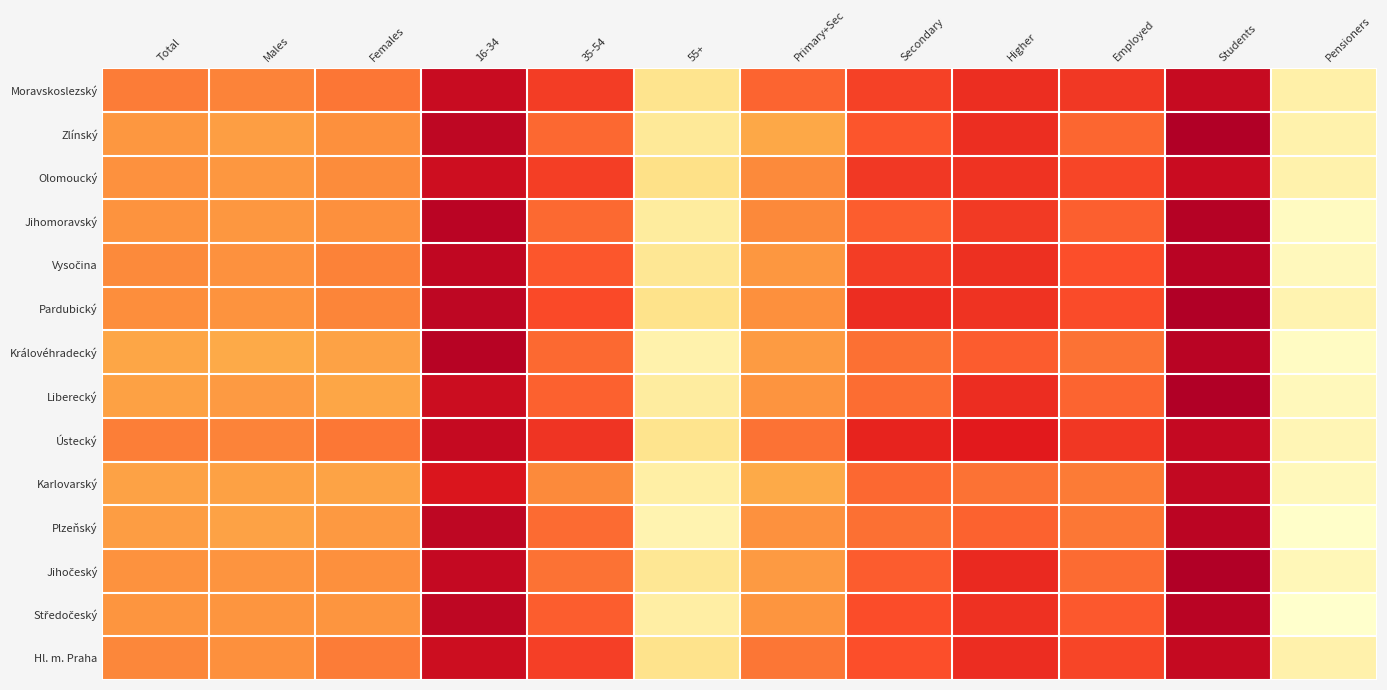

Which series has the largest range (max minus min)?

Středočeský